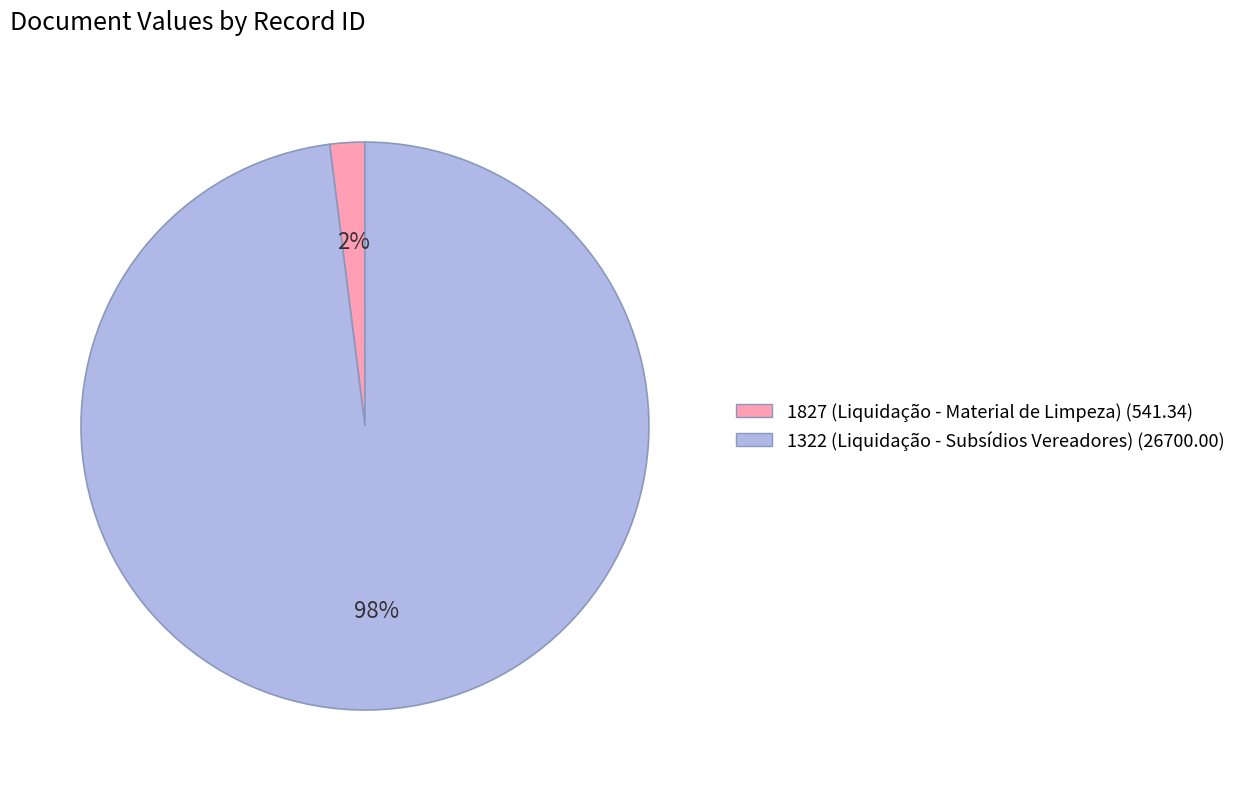

To the nearest percent, what is the average slice percentage?

50%